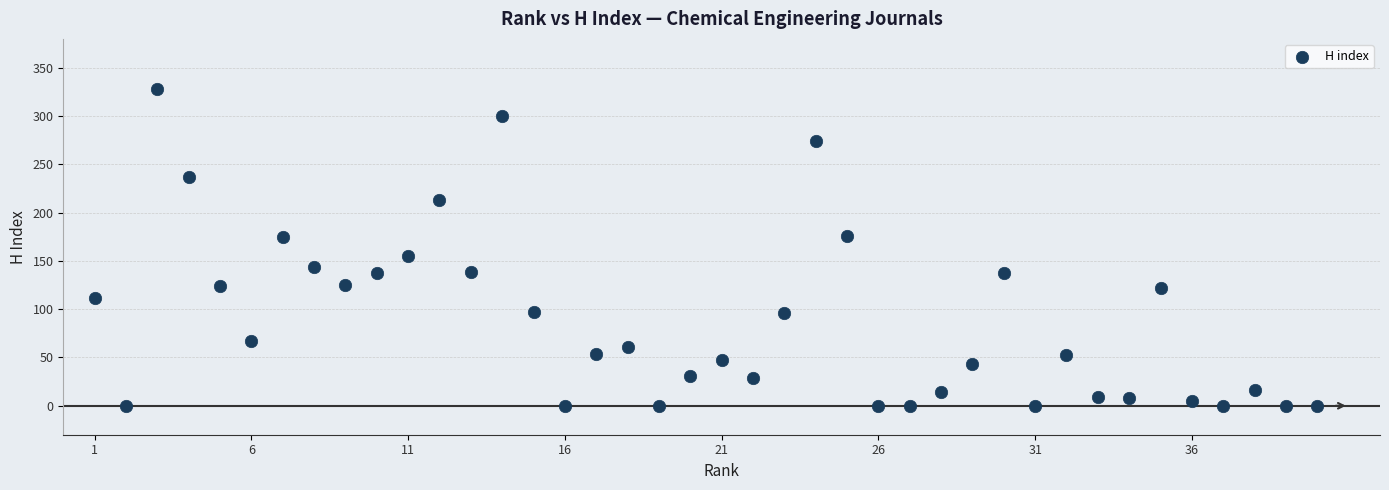

What is the range of Y values (max minus min)?

328